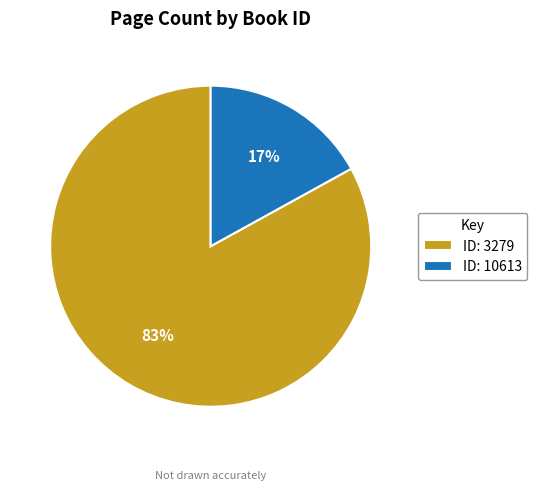

The ID: 10613 slice represents 17% of the pie. True or false?

True